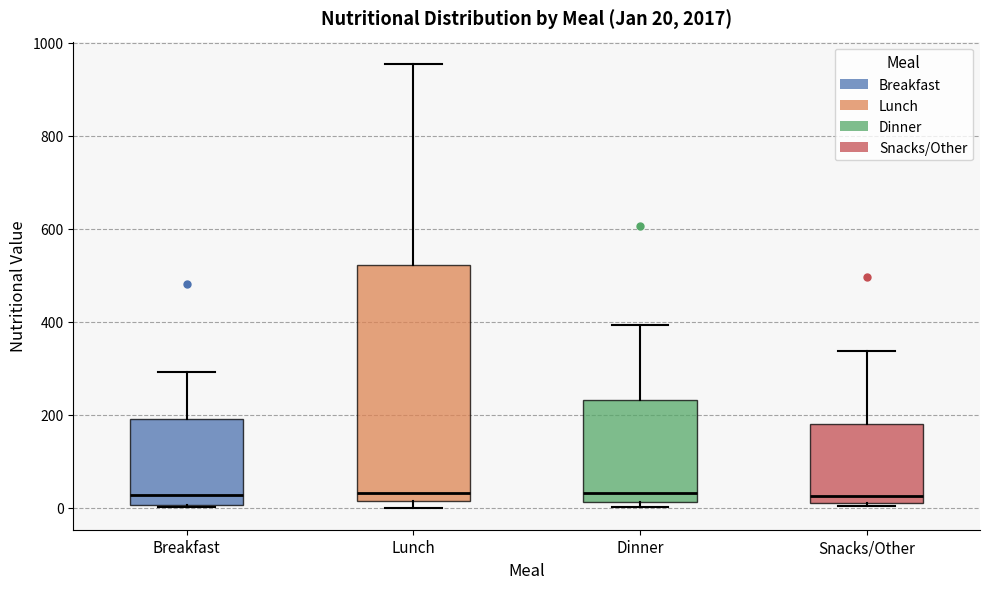

Comparing the boxes themselves (not the whiskers), which one is the tallest?

Lunch